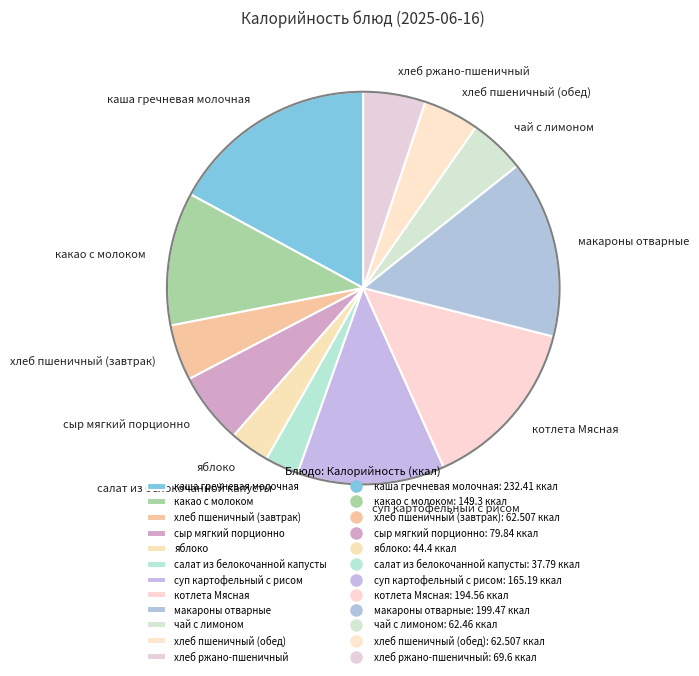

Which has a higher value, яблоко or суп картофельный с рисом?

суп картофельный с рисом